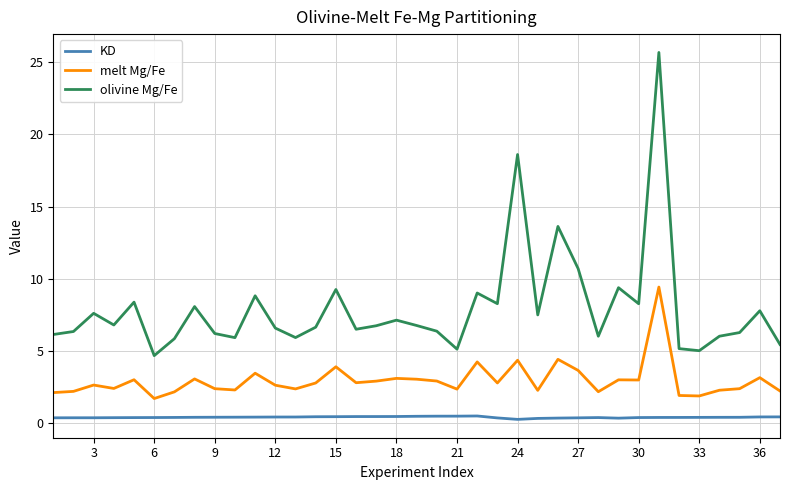

Which series has the largest total across all categories?

olivine Mg/Fe